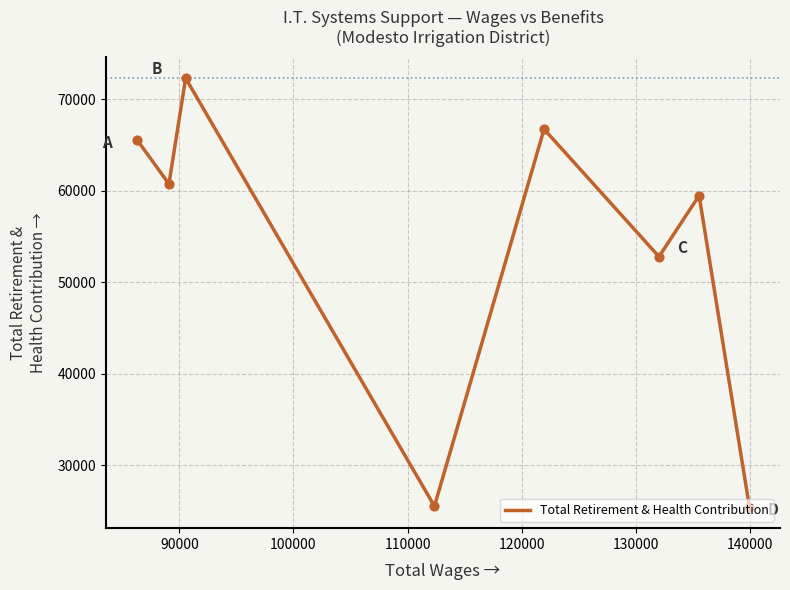

What is the average value?

53567